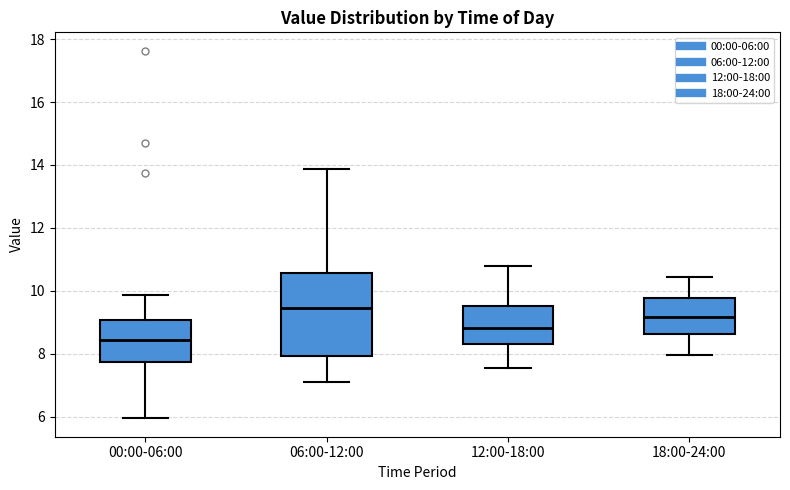

Comparing the boxes themselves (not the whiskers), which one is the tallest?

06:00-12:00